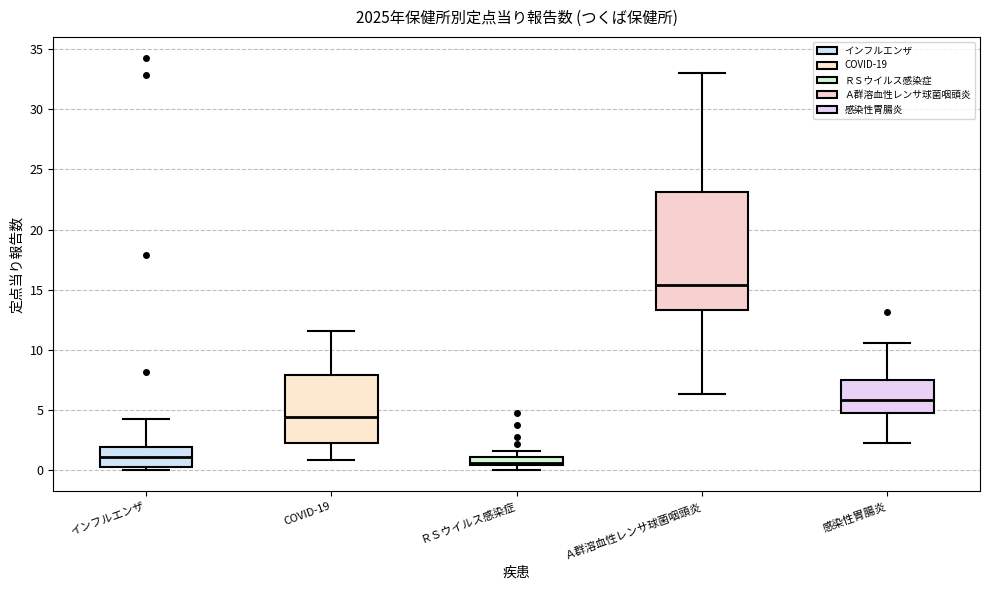

Where does the upper whisker of the box for 感染性胃腸炎 end on the y-axis? The values are not printed on the chart, so give them approximately, as read against the axis.

10.5